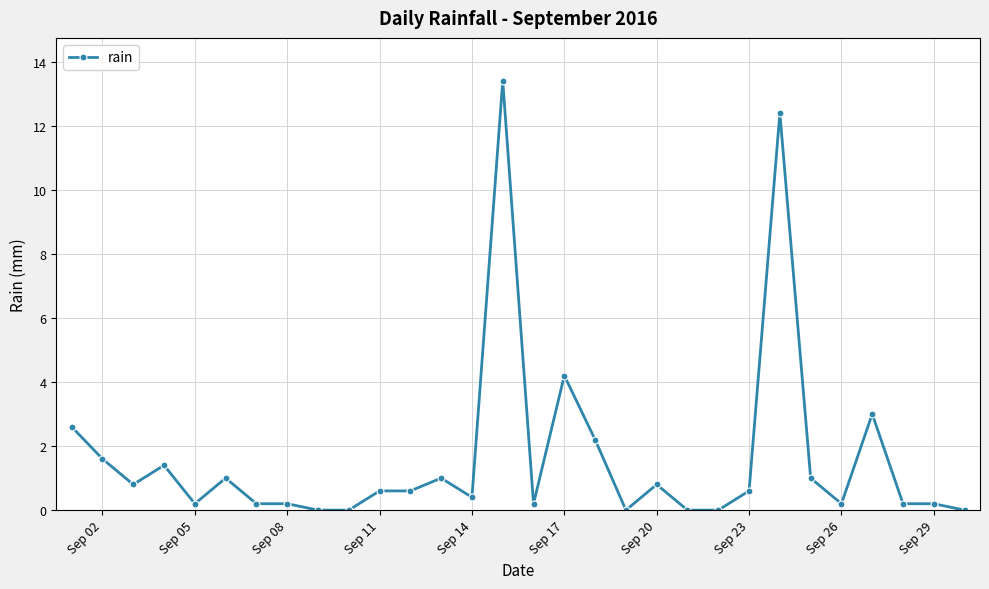

How many series are shown in this chart?

1